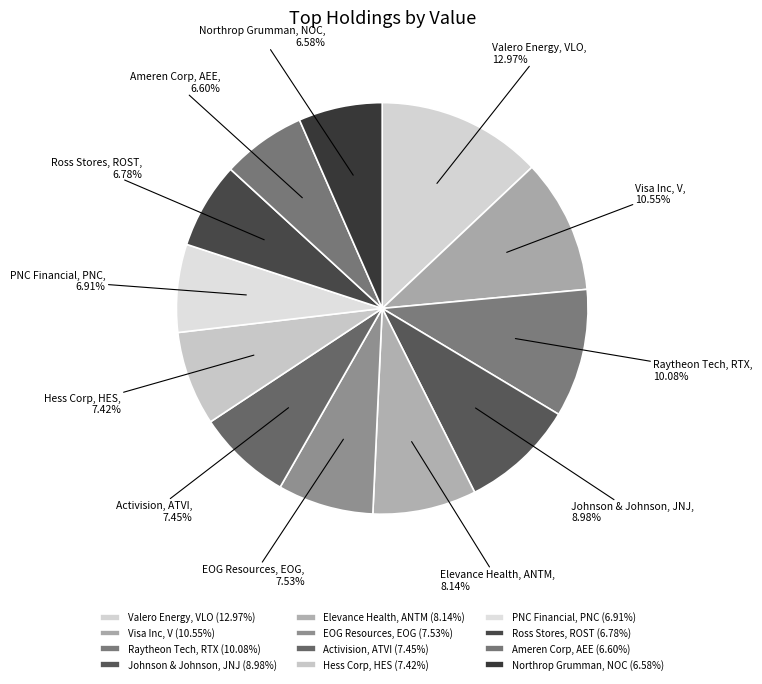

Combined, do Ross Stores, ROST and PNC Financial, PNC account for over 50%?

No